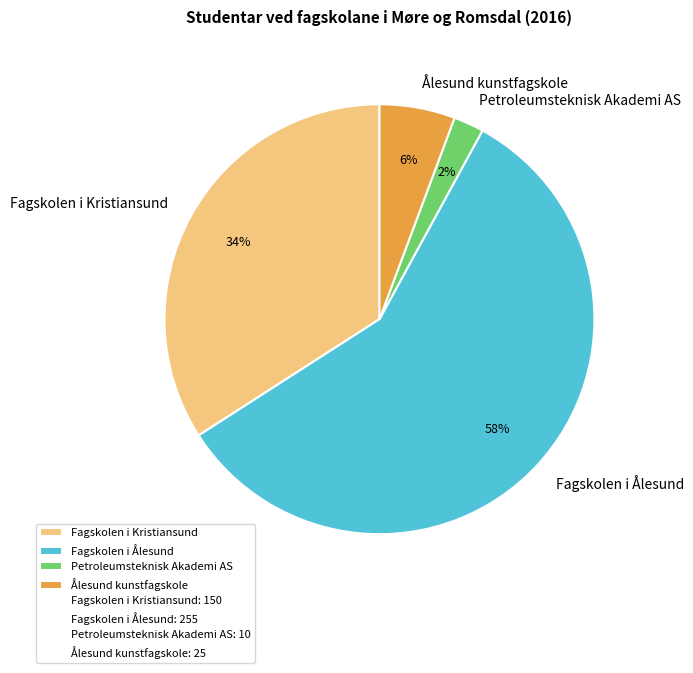

Do Fagskolen i Ålesund and Ålesund kunstfagskole together represent more than half of the pie?

Yes